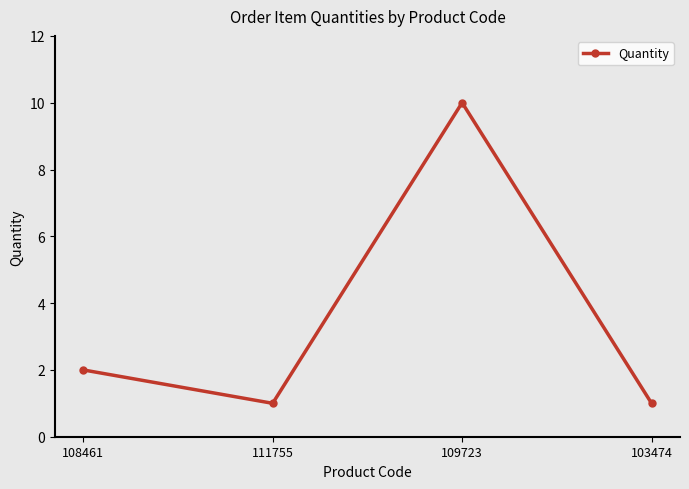

The value at 108461 is 2. True or false?

True